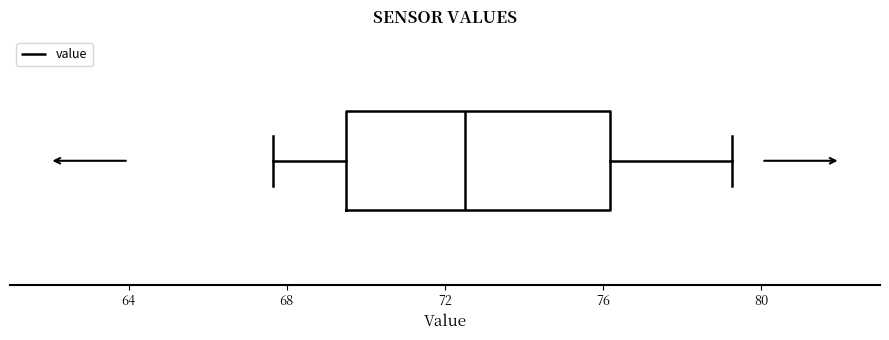

Where does the right whisker of the box end on the x-axis? The values are not printed on the chart, so give them approximately, as read against the axis.

79.5